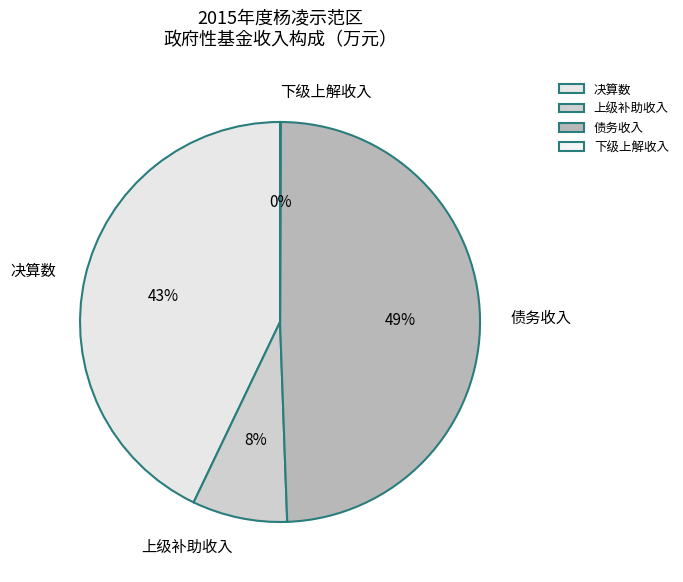

True or false: 上级补助收入 accounts for 19% of the total.

False